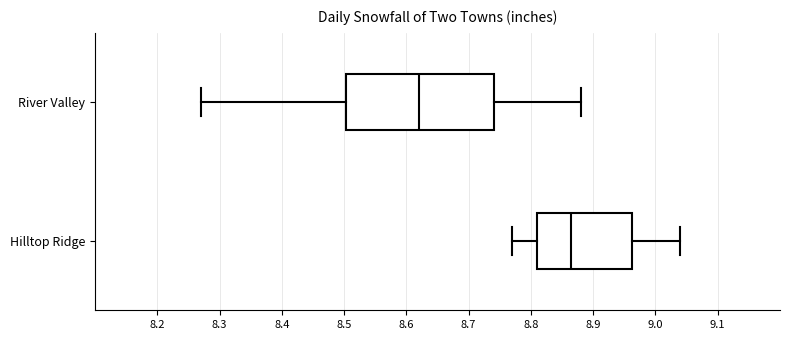

Which box has the furthest to the right median line?

Hilltop Ridge